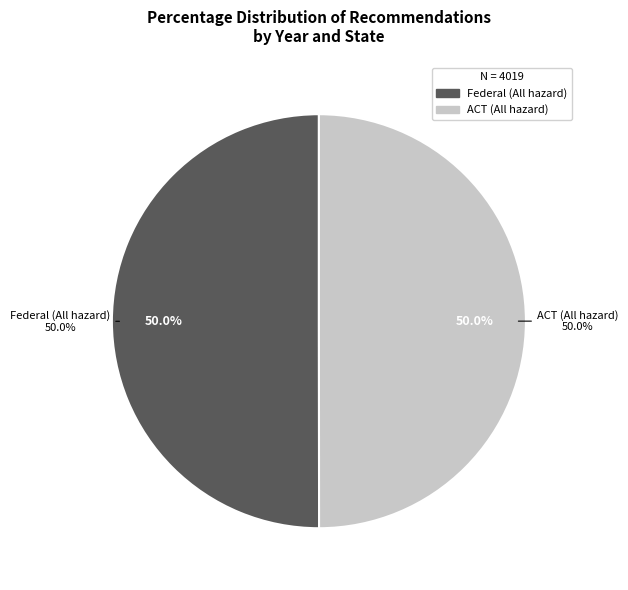

How many slices are in this pie chart?

2